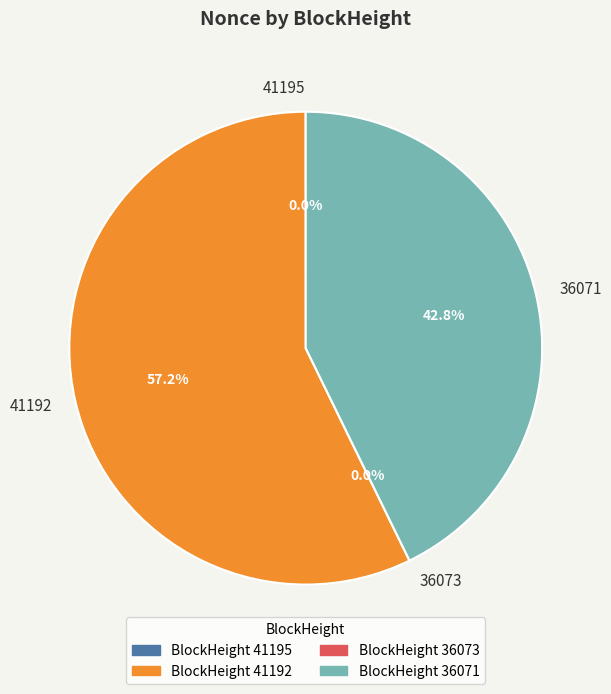

Approximately how many times larger is the value at 36071 compared to 41192?

0.7